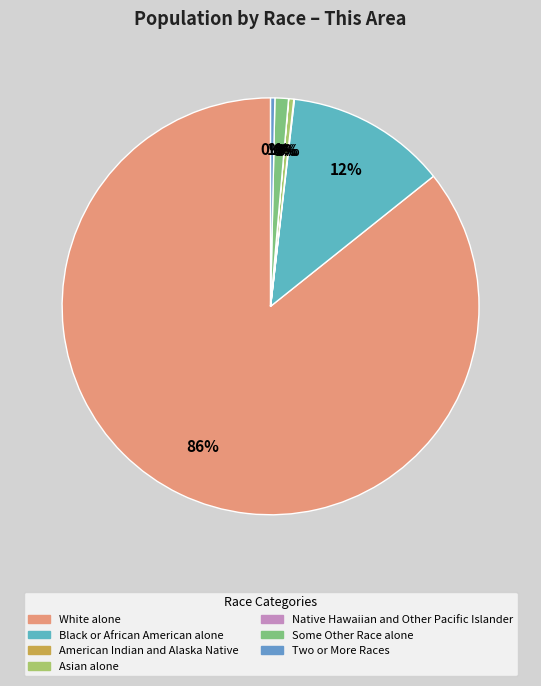

Count the number of slices in the pie.

7